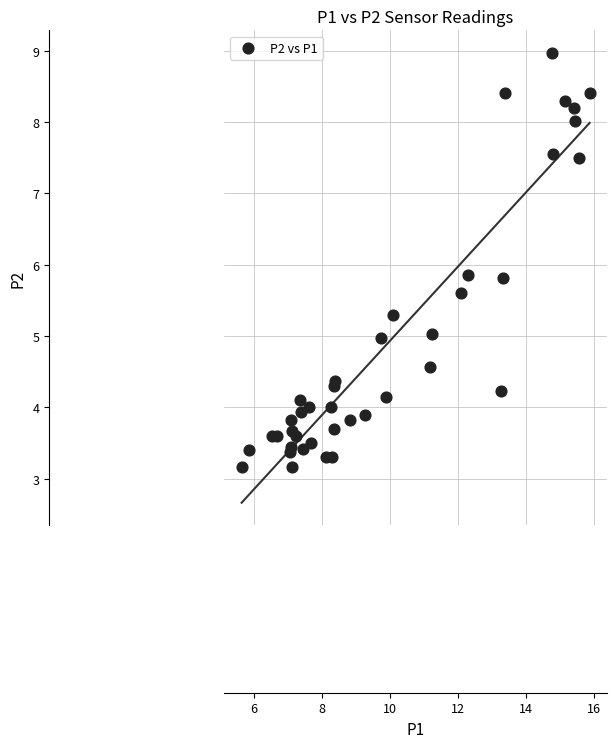

What is the range of Y values (max minus min)?

5.8